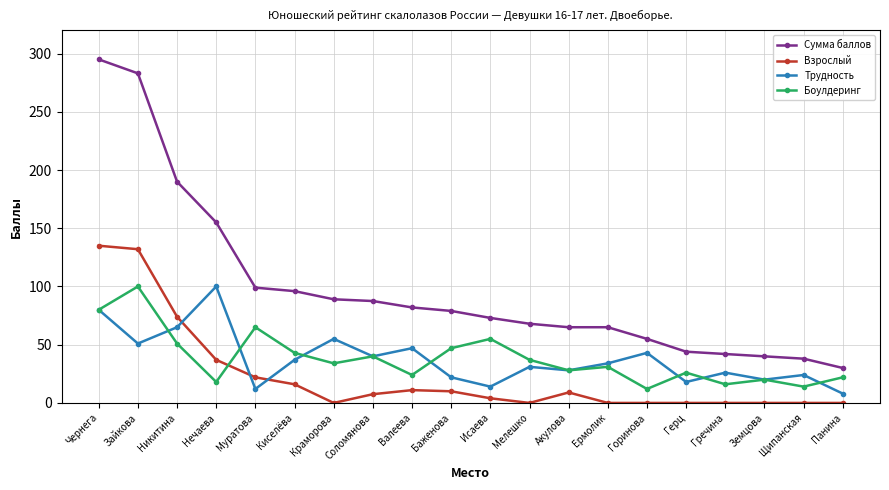

At which label does Боулдеринг reach its peak?

Зайкова